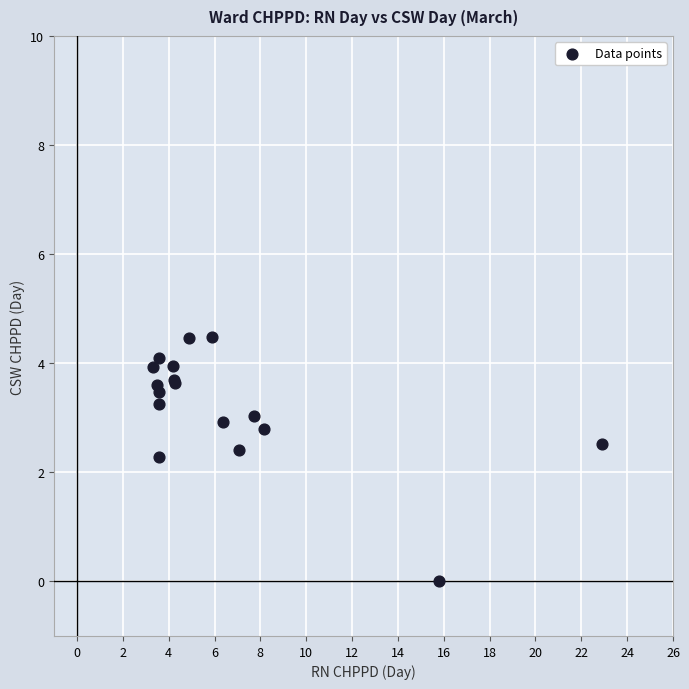

What Y value in the scatter plot is closest to 2?

2.3